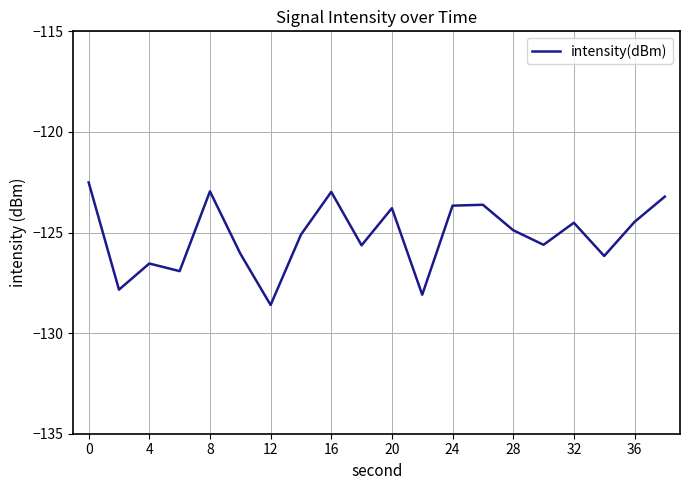

What is the maximum value shown in the chart?

-122.5